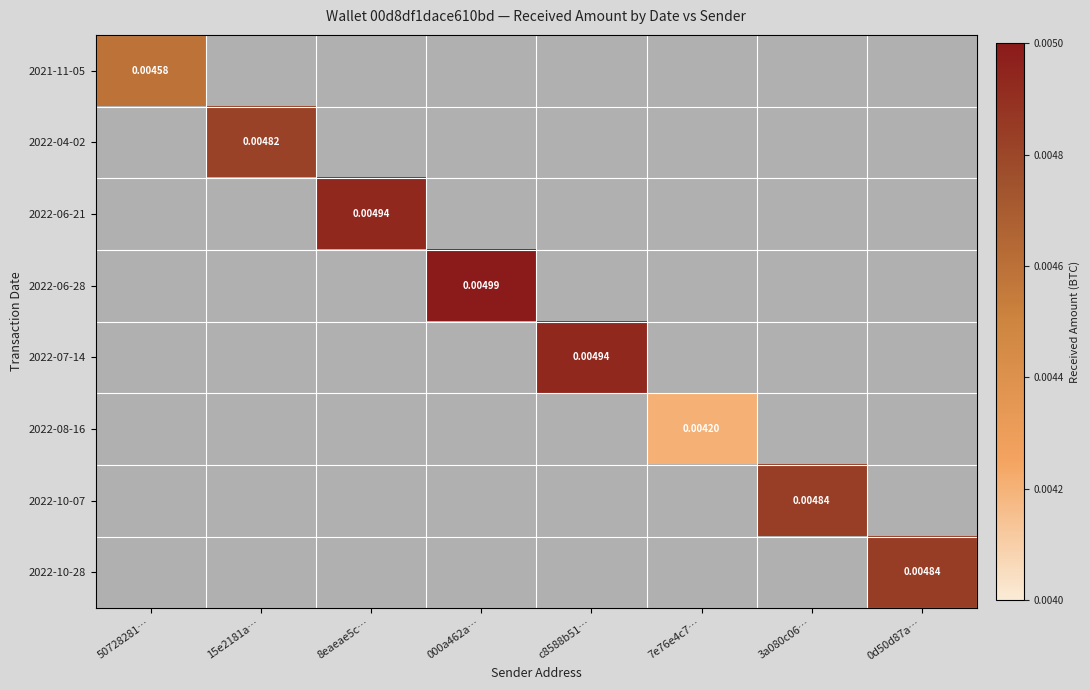

The 2022-10-28 series shows 0.0 at 000a462a…. True or false?

True